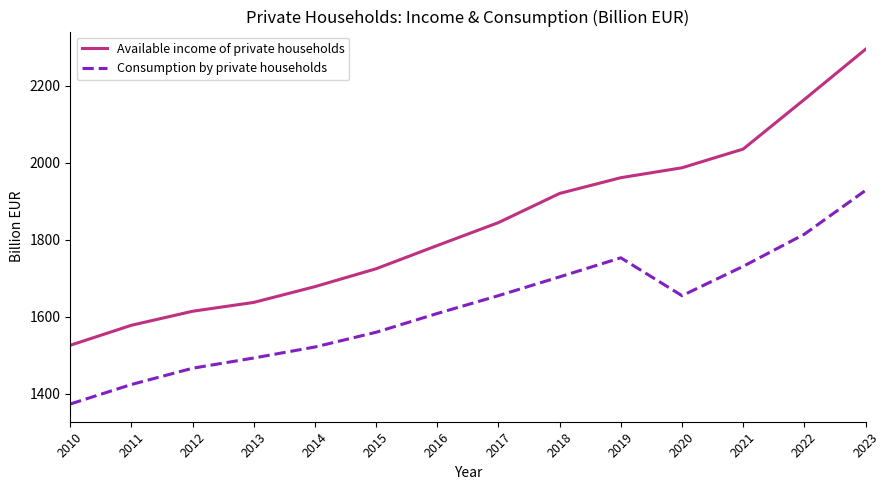

What is the total value across all series at 2019?

3714.1